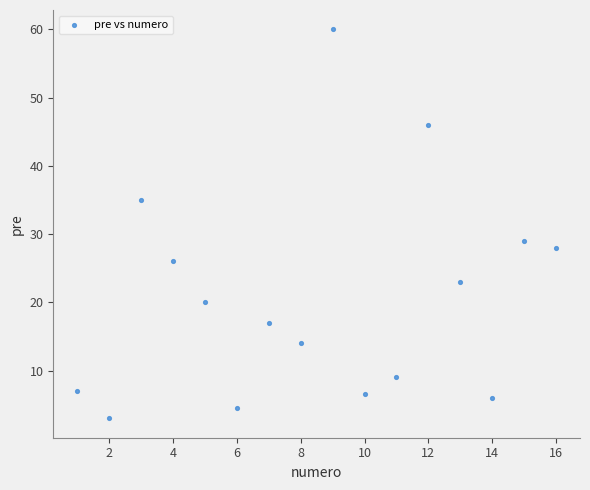

What Y value in the scatter plot is closest to 31?

29.0